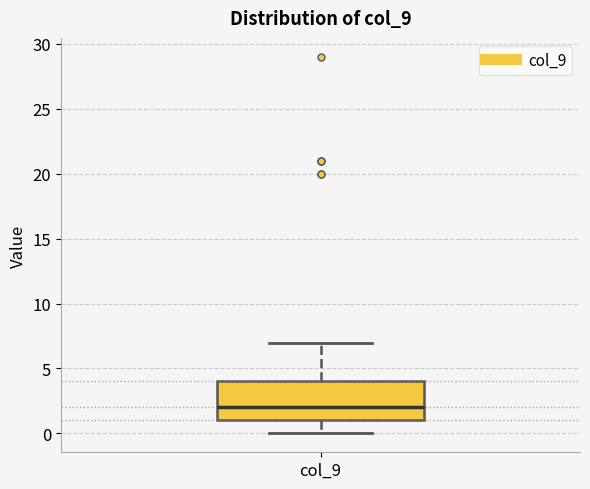

Transcribe this box plot: give where the median line is, the range the box spans, and where the two whiskers end, as read against the y-axis. The values are not printed on the chart, so give them approximately, as read against the axis.

median 2, box 1 to 4, whiskers 0 to 7